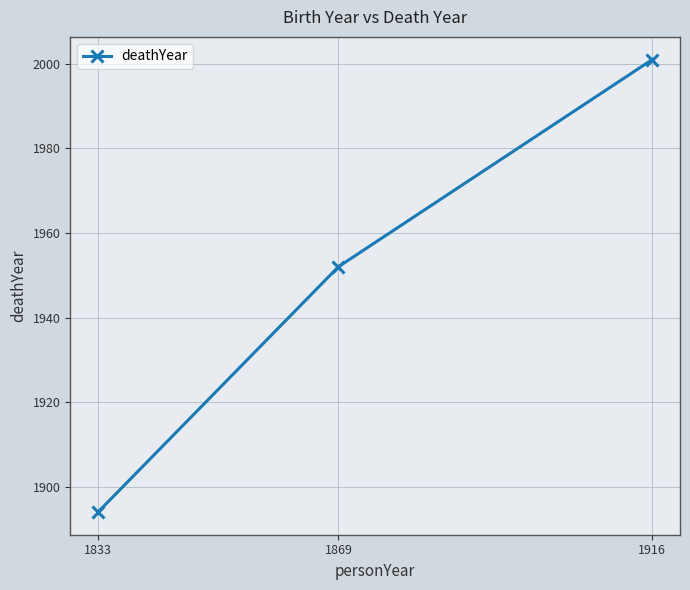

Which label corresponds to the smallest value in the chart?

1833